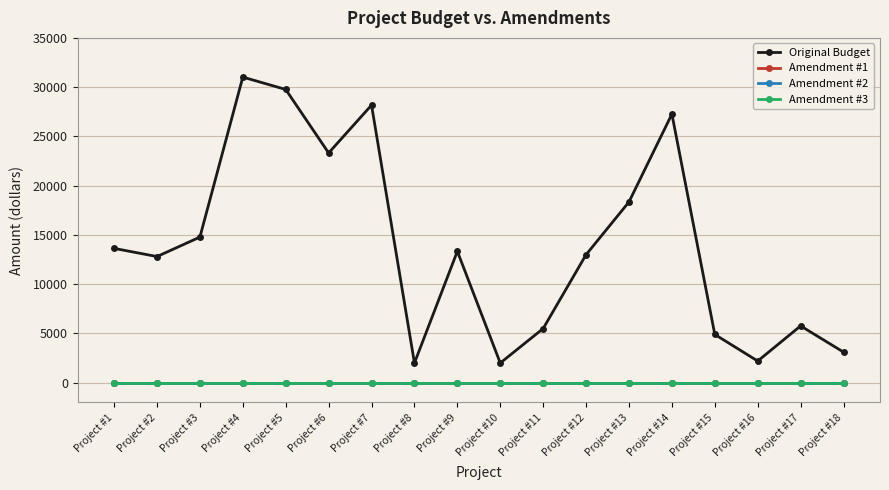

True or false: Amendment #3 has more than 2 points higher than both neighbors.

False